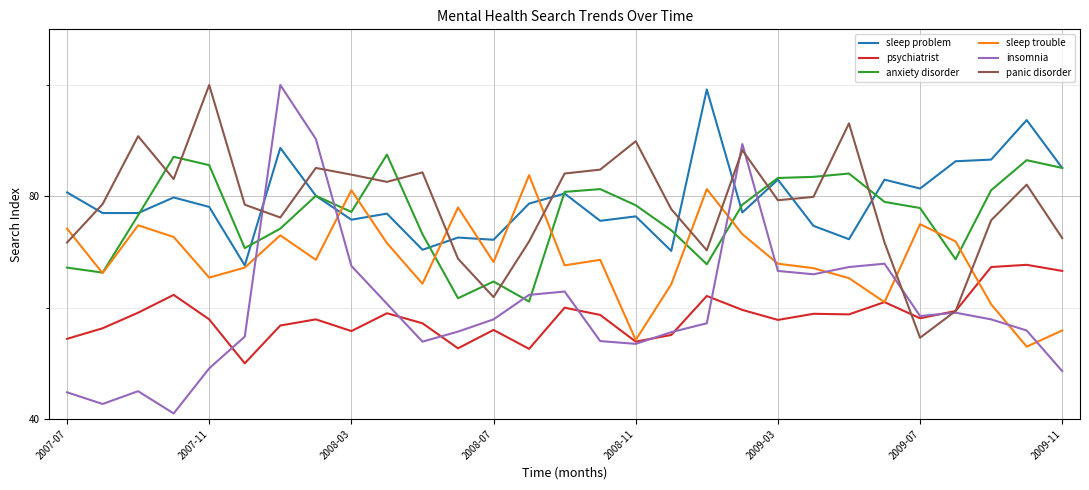

What is the maximum value shown in the chart?

100.0